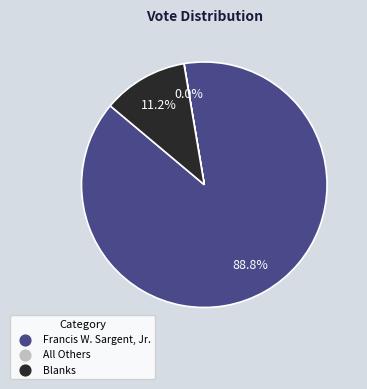

Is there a majority slice in this chart?

Yes